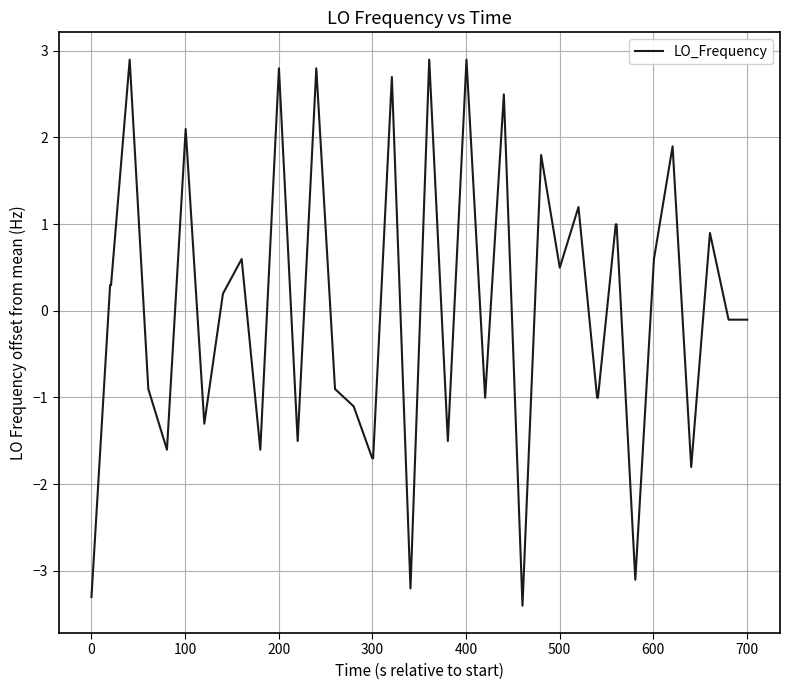

What is the maximum value shown in the chart?

2.9